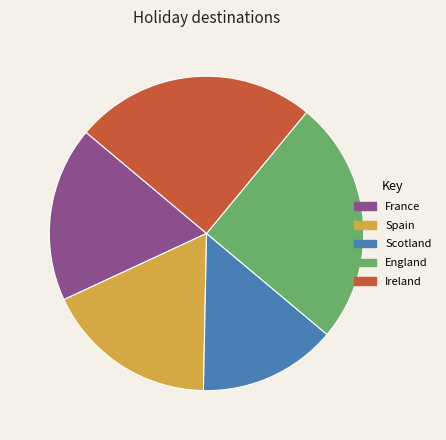

Which slice is the smallest?

Scotland